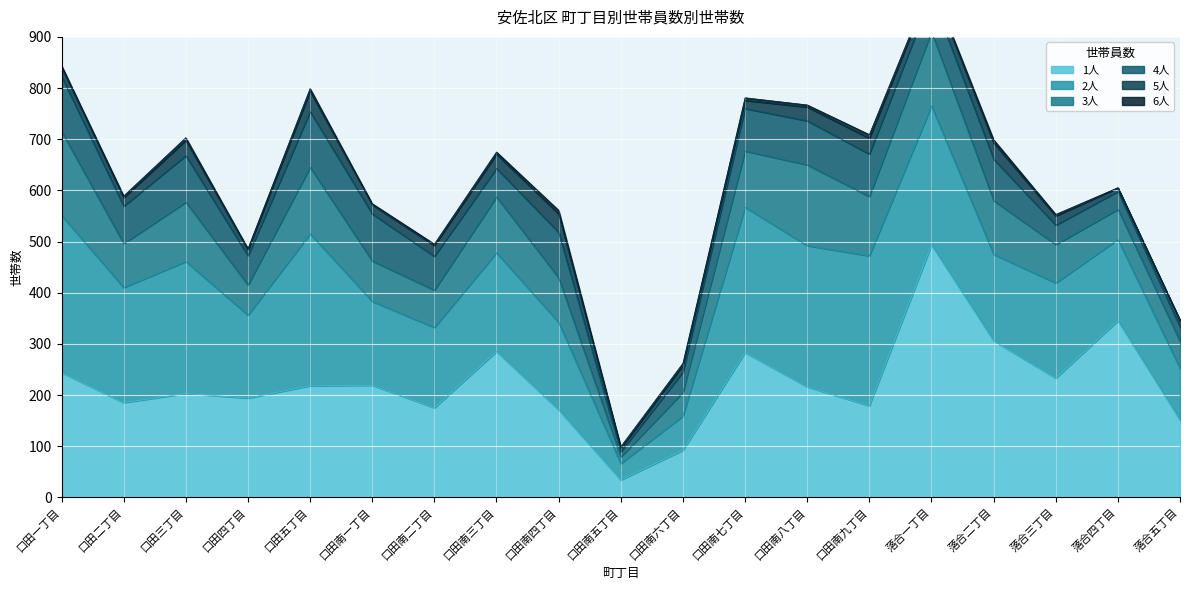

What is the maximum value for 2人?

307